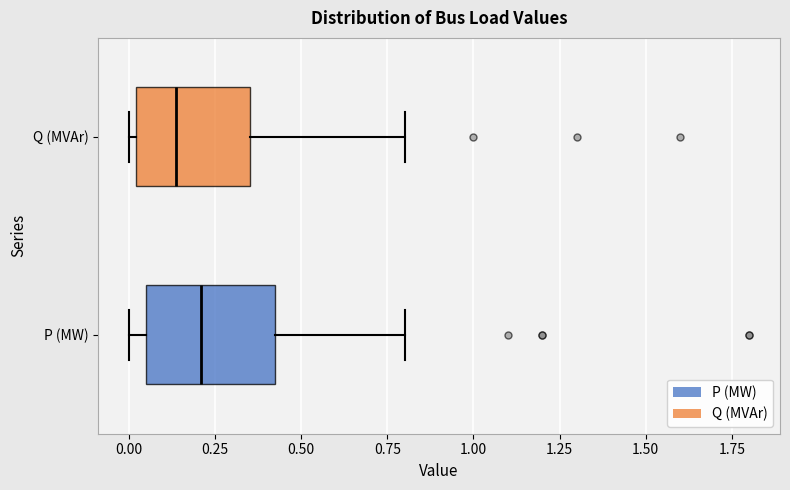

Reading bottom to top, read every box against the x-axis: the position of its median line, the range the box covers, and the ends of its whiskers. The values are not printed on the chart, so give them approximately, as read against the axis.

P (MW): median 0.20, box 0.05 to 0.45, whiskers 0.00 to 0.80
Q (MVAr): median 0.15, box 0.00 to 0.35, whiskers 0.00 (just left of the box's left edge) to 0.80